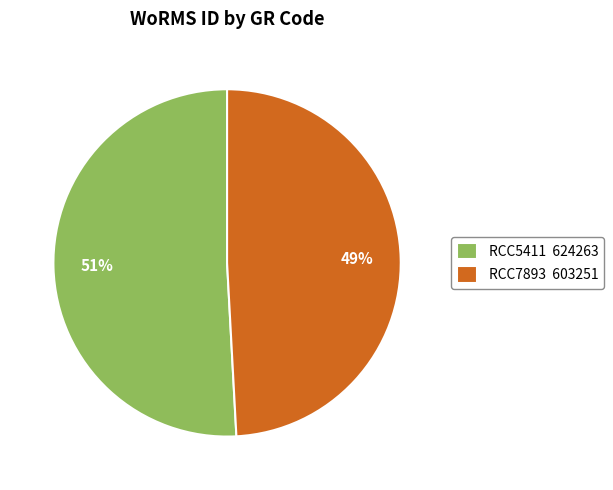

Does any single category account for the majority?

Yes